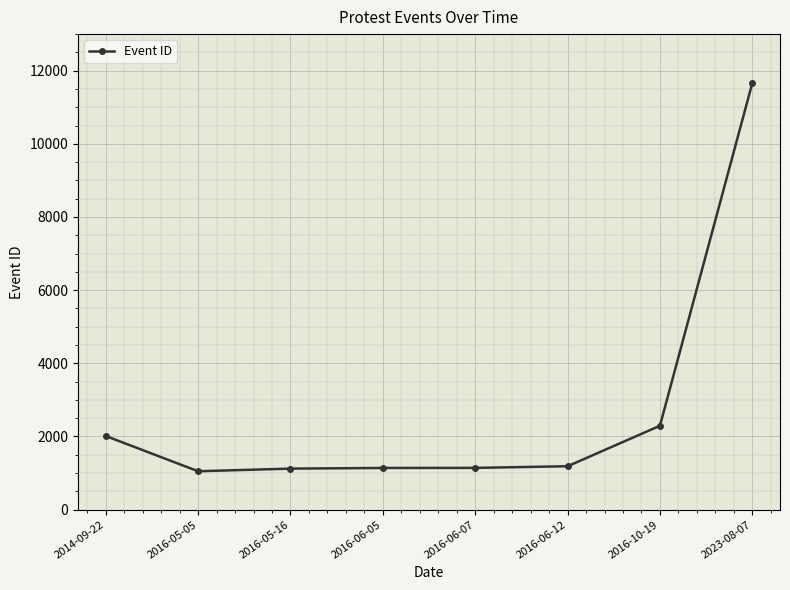

How many lines are shown in the chart?

1